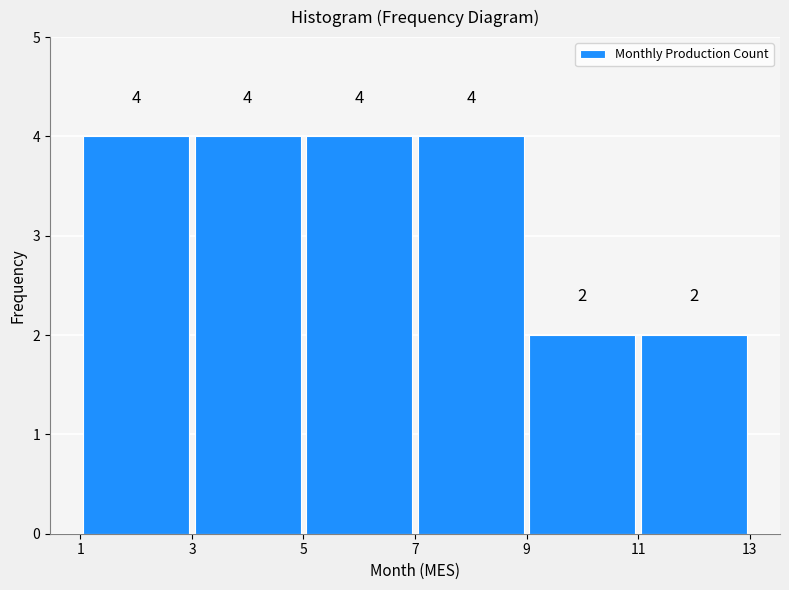

Reading left to right, list every bar in this chart as the range it spans on the x-axis followed by its height.

1 to 3: 4
3 to 5: 4
5 to 7: 4
7 to 9: 4
9 to 11: 2
11 to 13: 2